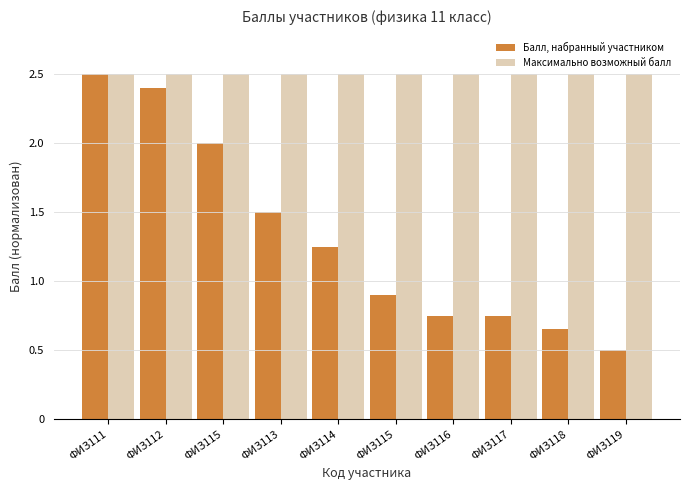

What is the label of the 5th bar from the right?

ФИЗ115